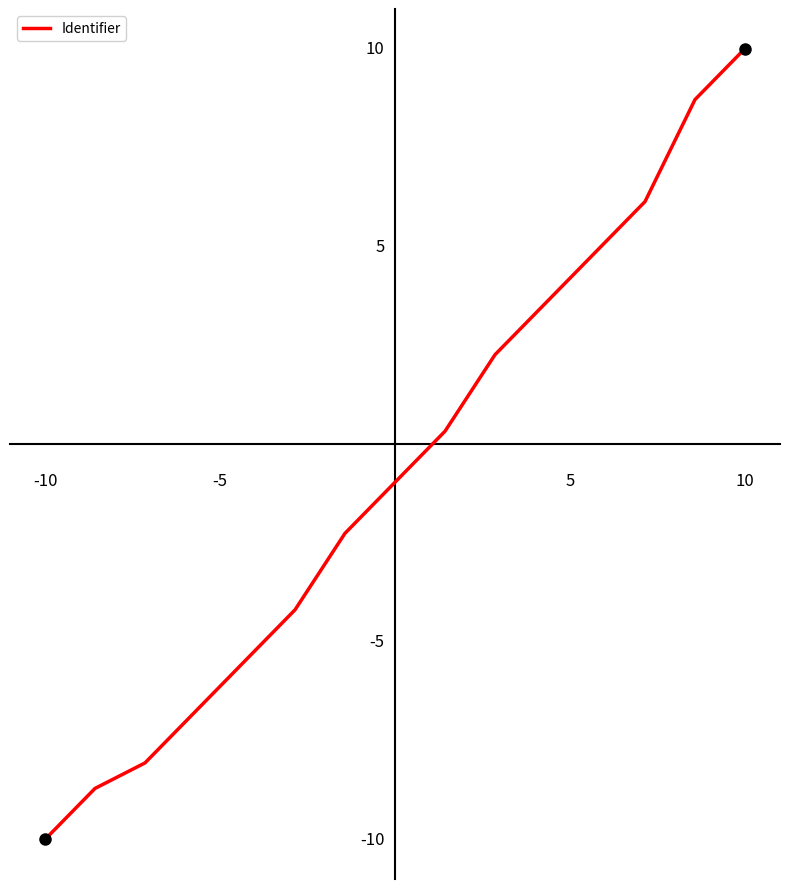

Does the chart have visible grid lines?

No